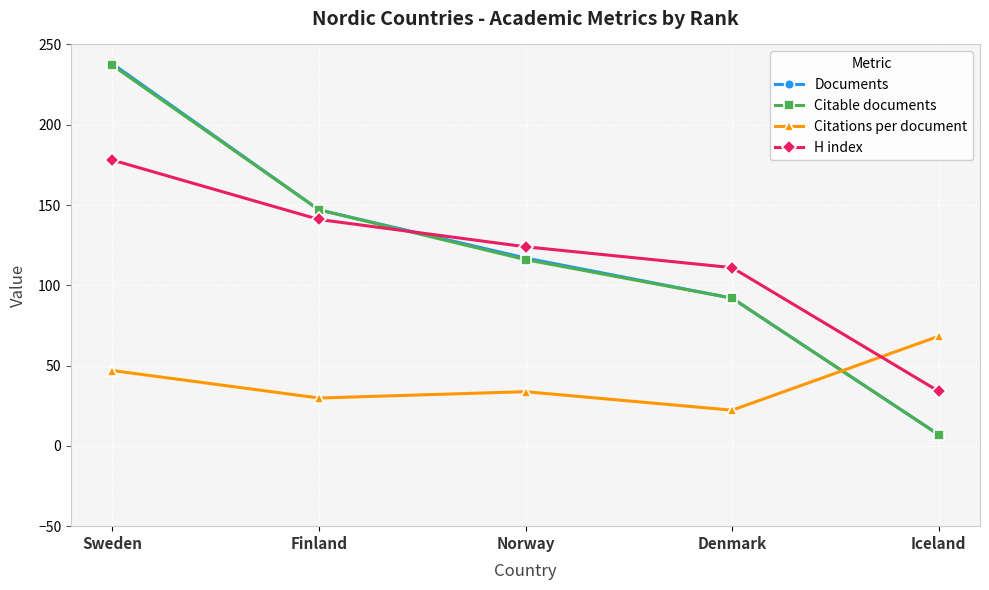

Which series has the widest spread of values?

Documents